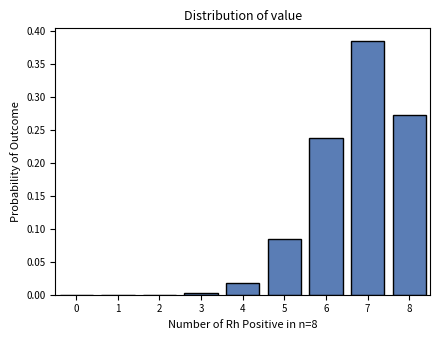

What is the change in value from 4 to 7?

+0.4